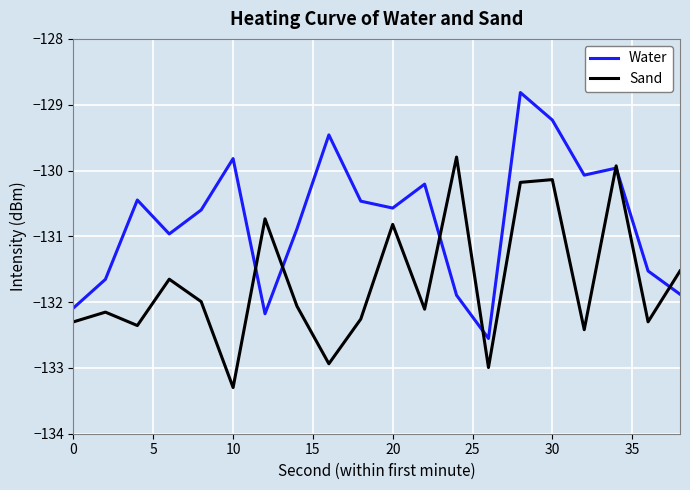

What is the maximum value for Water?

-128.8